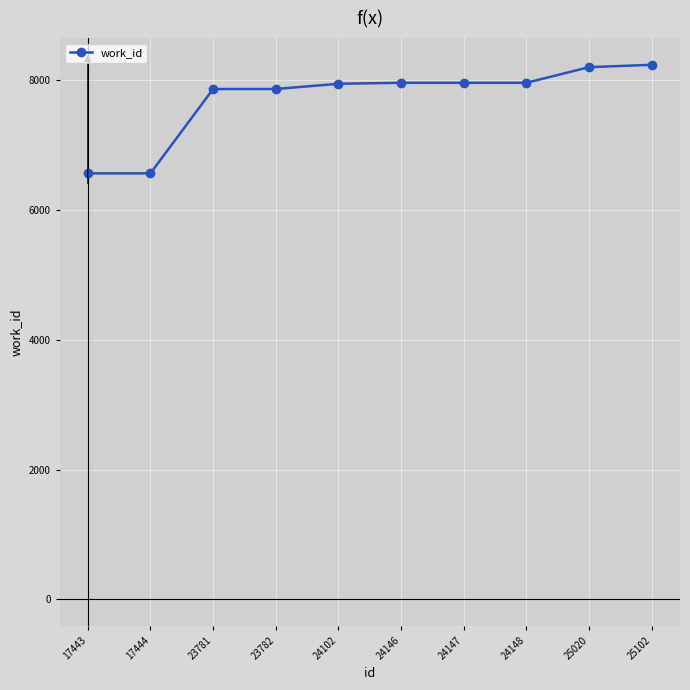

What is the ratio of the value at 17444 to the value at 23782?

0.8